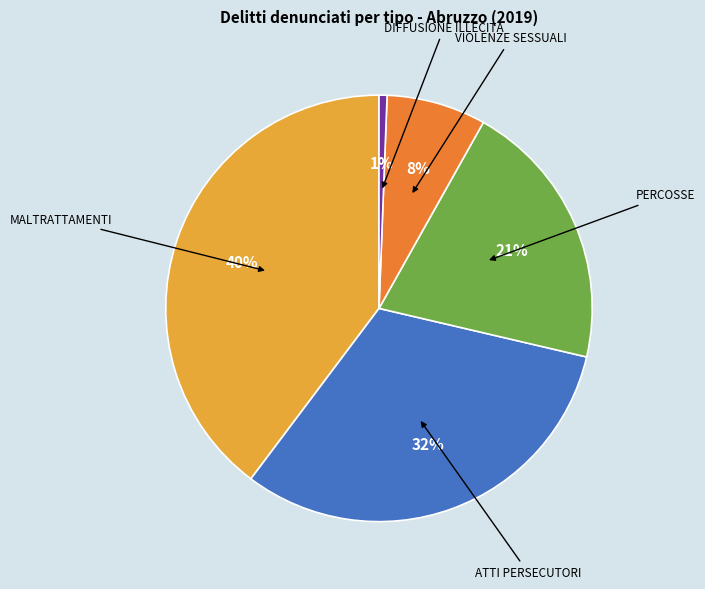

Does any single category account for the majority?

No